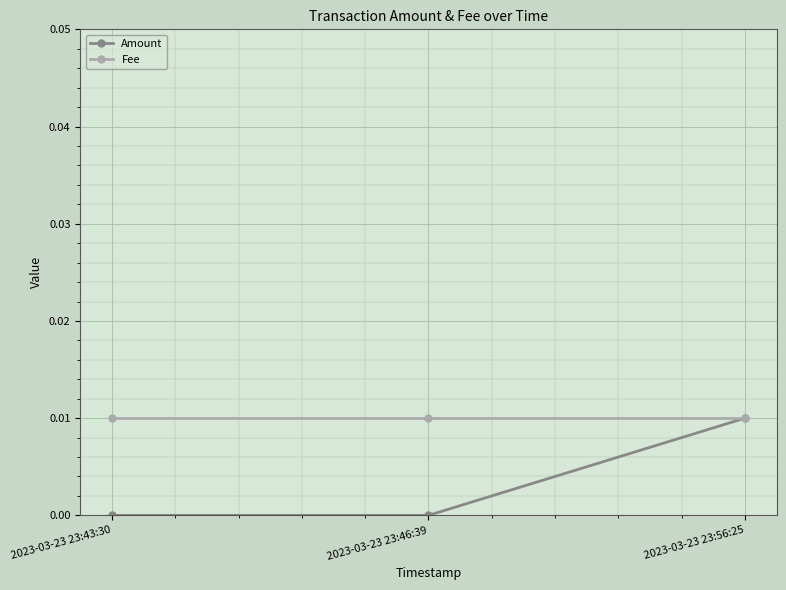

How many distinct data groups are displayed?

2